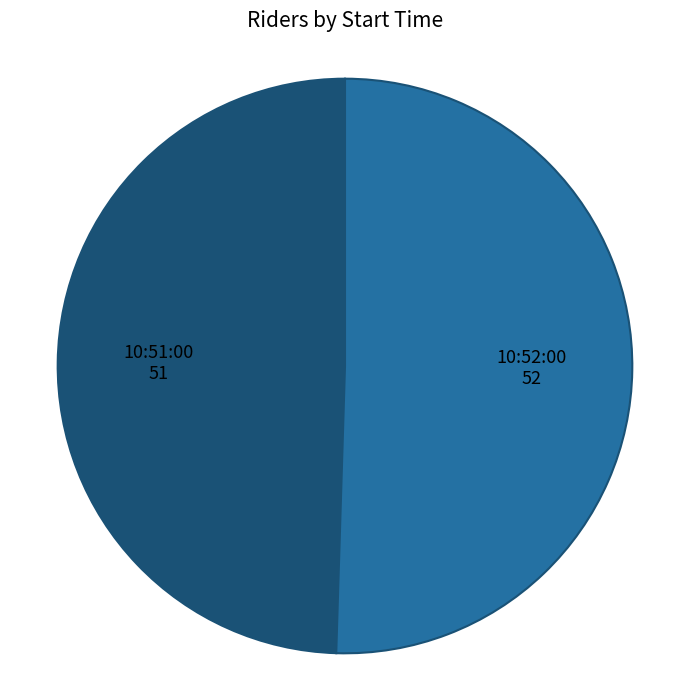

Is there a majority slice in this chart?

Yes